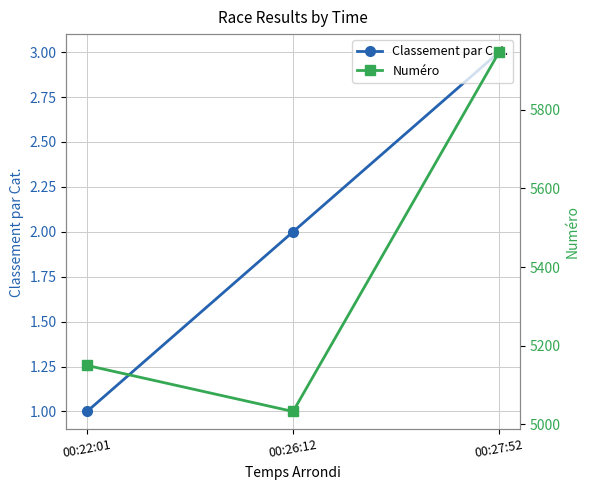

Which label corresponds to the smallest value in the chart?

00:22:01